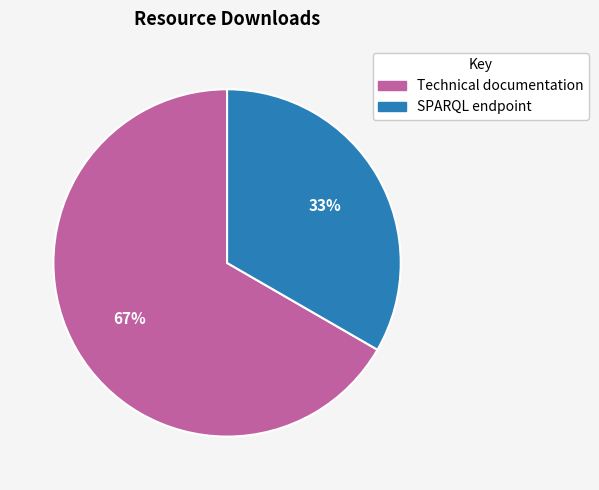

What percentage is the Technical documentation slice, to the nearest percent?

67%